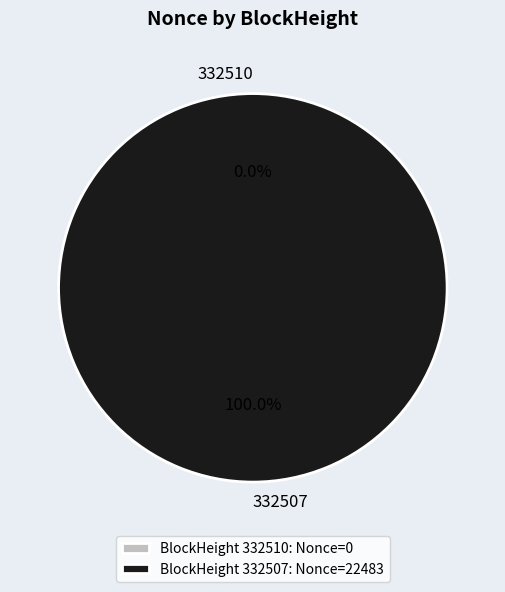

What is the smallest slice in the pie chart?

332510